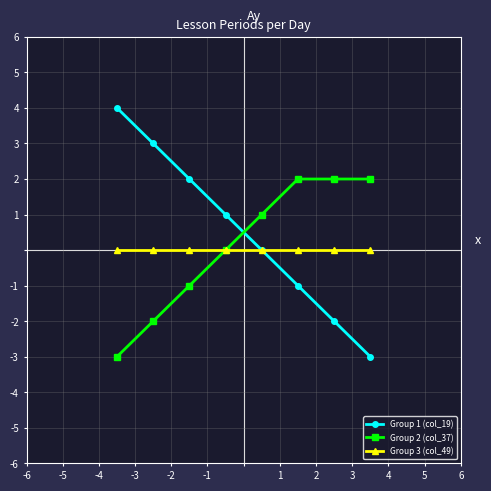

Reading left to right, transcribe all the data shown in this chart.

Group 1 (col_19): 4	3	2	1	0	-1	-2	-3
Group 2 (col_37): -3	-2	-1	0	1	2	2	2
Group 3 (col_49): 0	0	0	0	0	0	0	0